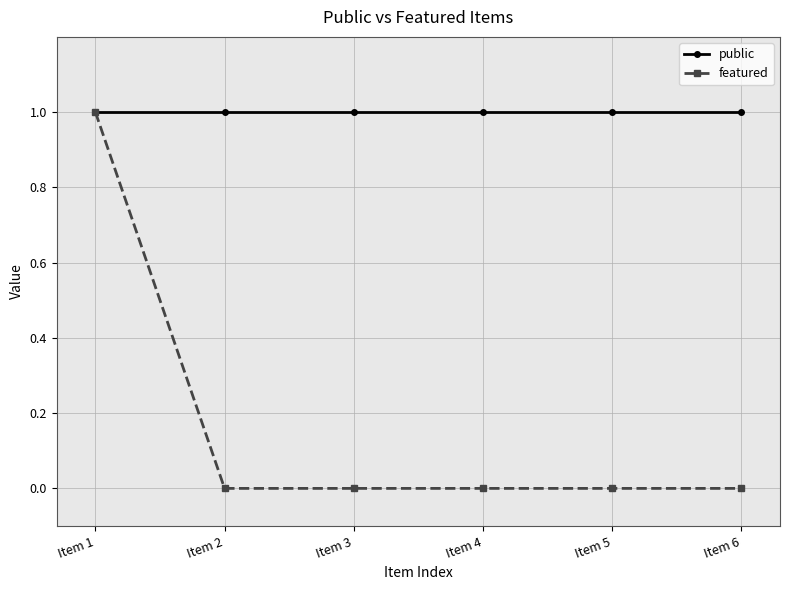

Which series has the largest total across all categories?

public